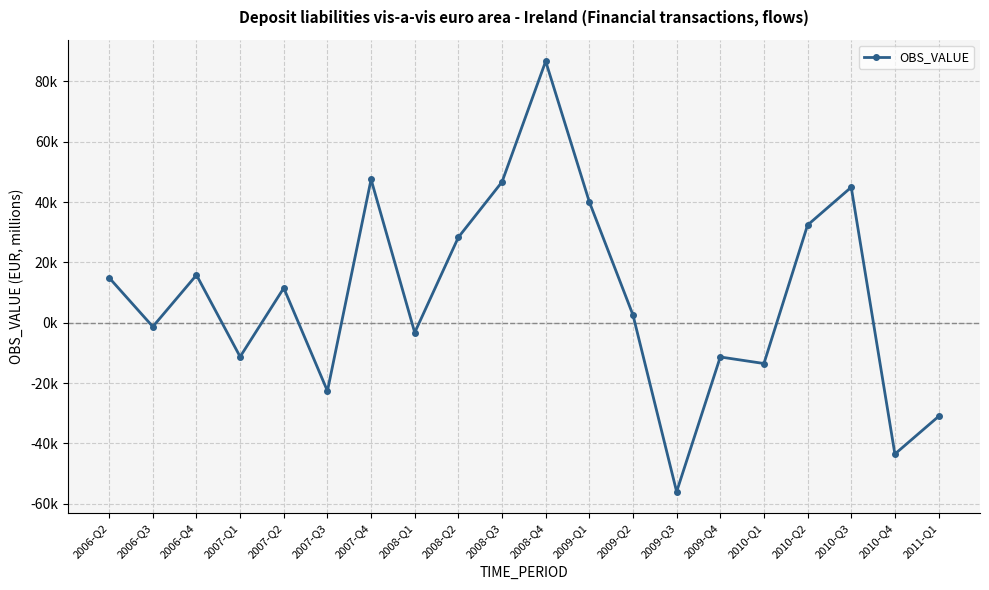

What is the difference between the maximum and second lowest values?

130227.9